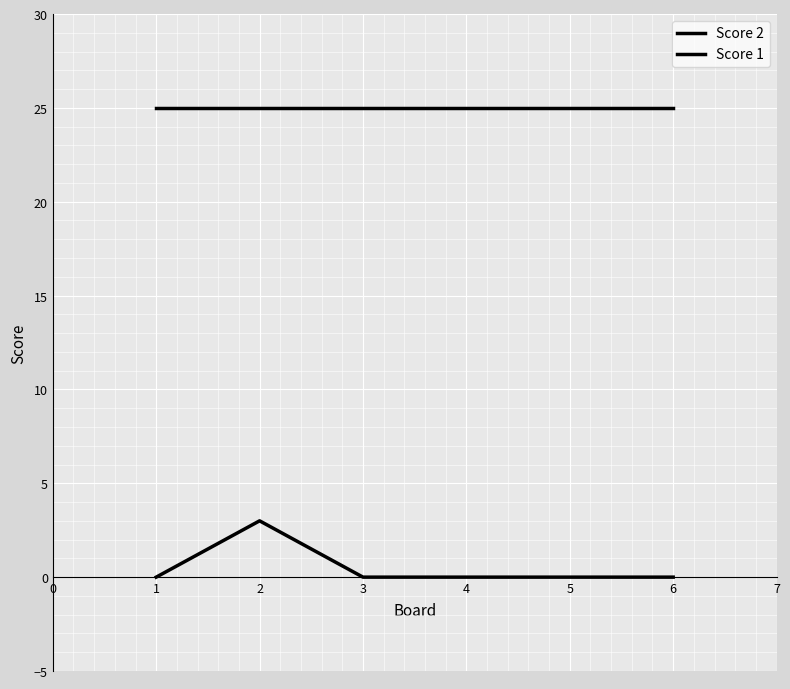

Which series has the largest total across all categories?

Score 1